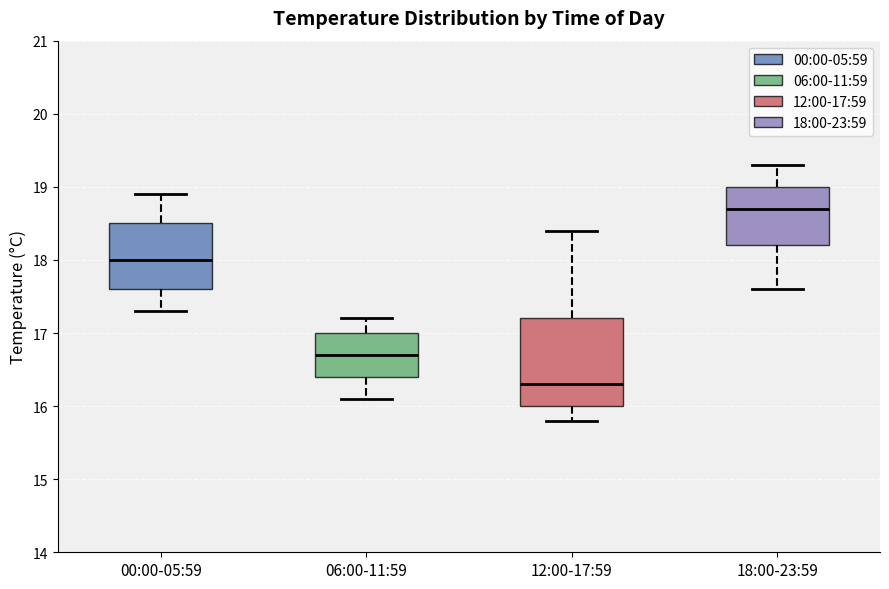

Where does the upper whisker of the box for 12:00-17:59 end on the y-axis? The values are not printed on the chart, so give them approximately, as read against the axis.

18.4